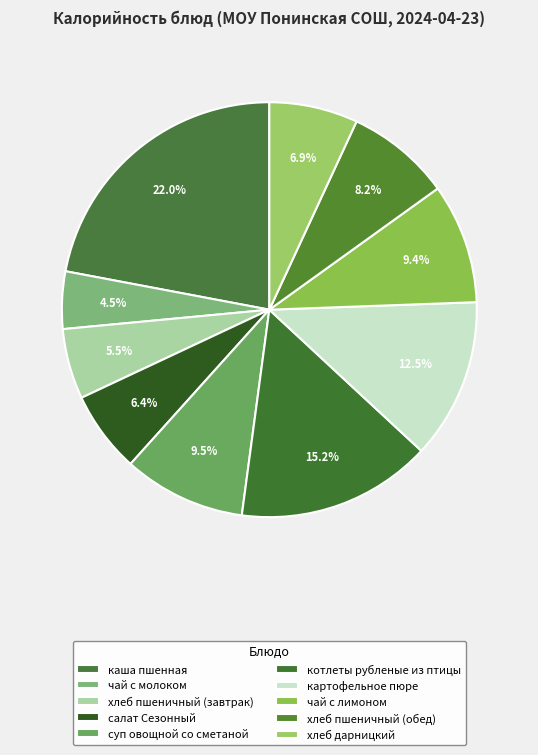

Count the number of slices in the pie.

10